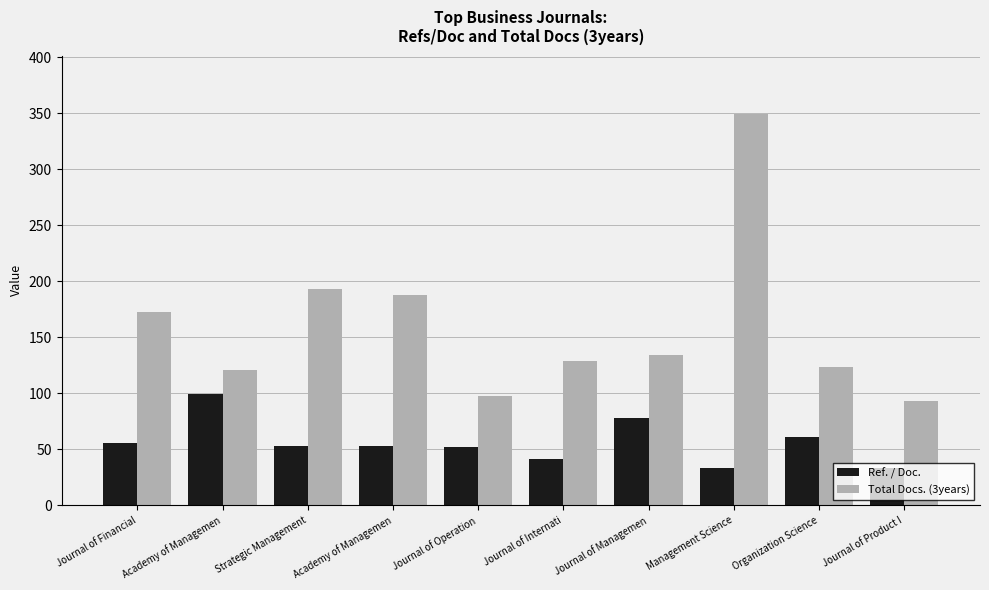

Are the bars grouped side by side (vs. stacked)?

Yes